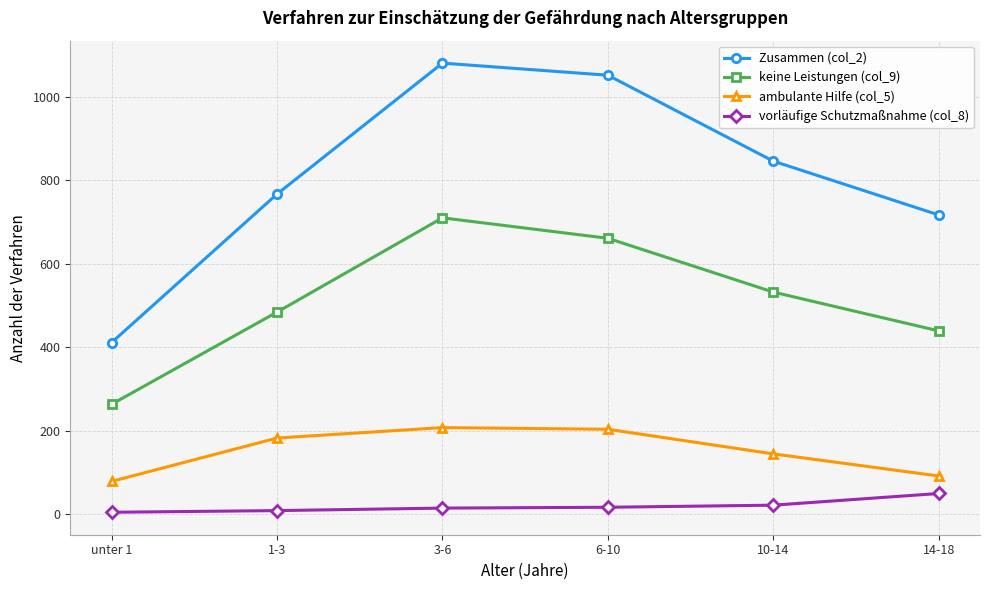

What is the sum of all ambulante Hilfe (col_5) values?

905